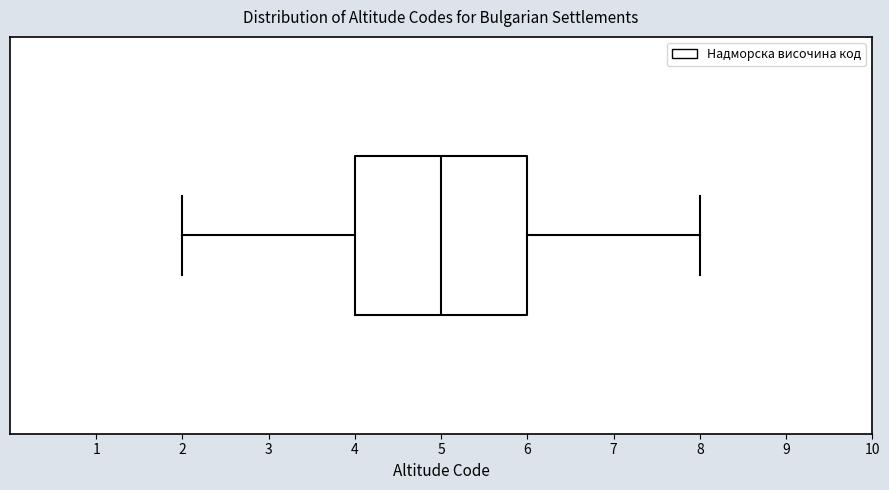

Read this box plot against the x-axis: the position of the median line, the range covered by the box, and the ends of both whiskers. The values are not printed on the chart, so give them approximately, as read against the axis.

median 5, box 4 to 6, whiskers 2 to 8